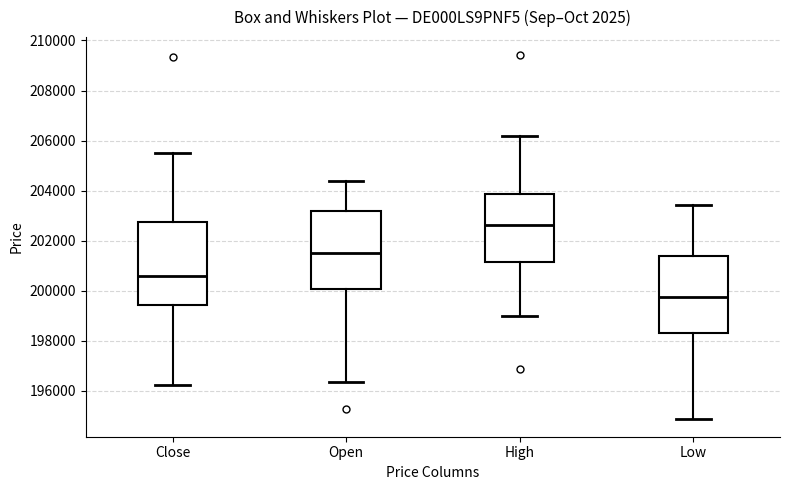

Reading left to right, read every box against the y-axis: the position of its median line, the range the box covers, and the ends of its whiskers. The values are not printed on the chart, so give them approximately, as read against the axis.

Close: median 200600, box 199400 to 202800, whiskers 196200 to 205400
Open: median 201600, box 200000 to 203200, whiskers 196400 to 204400
High: median 202600, box 201200 to 203800, whiskers 199000 to 206200
Low: median 199800, box 198400 to 201400, whiskers 194800 to 203400